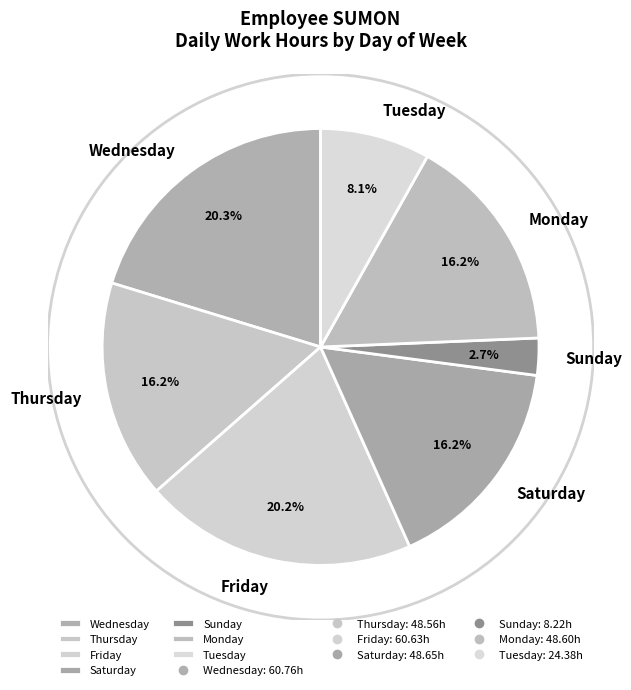

What is the smallest slice in the pie chart?

Sunday